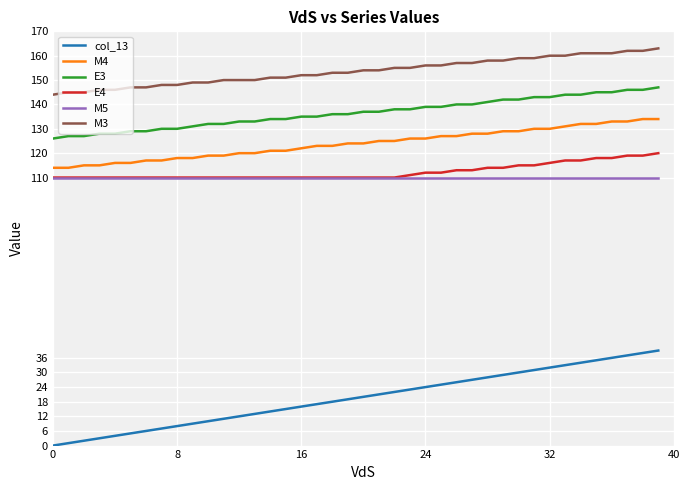

Which series has the largest total across all categories?

M3